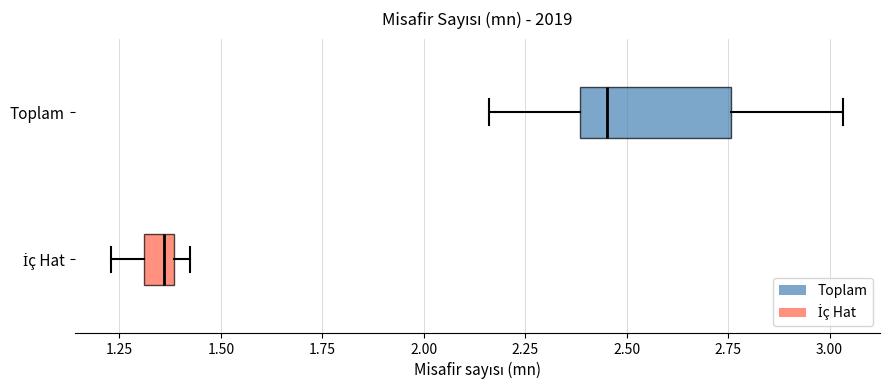

Where does the median line of the box for Toplam sit on the x-axis? The values are not printed on the chart, so give them approximately, as read against the axis.

2.45